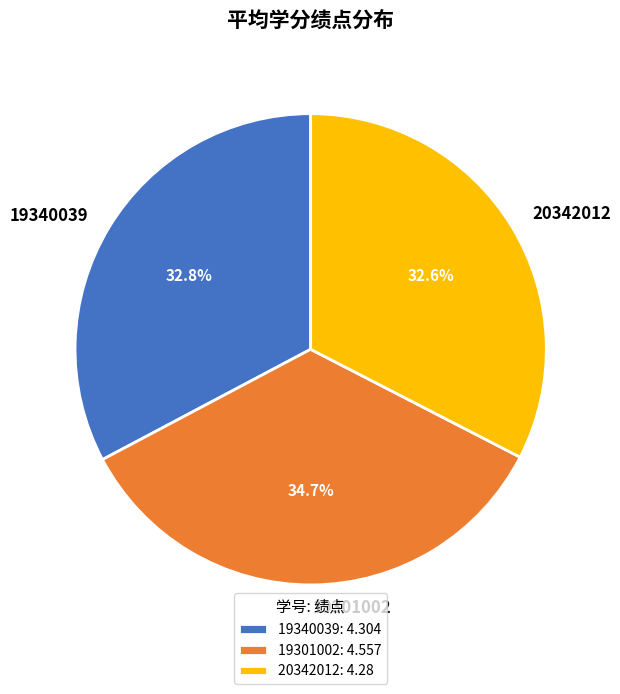

Does any single category account for the majority?

No